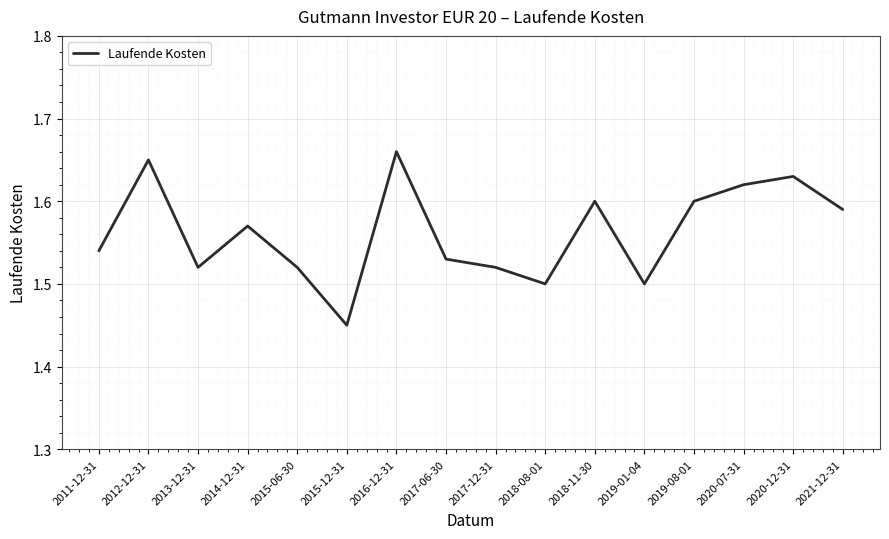

True or false: there are more than 1 points higher than both neighbors.

True